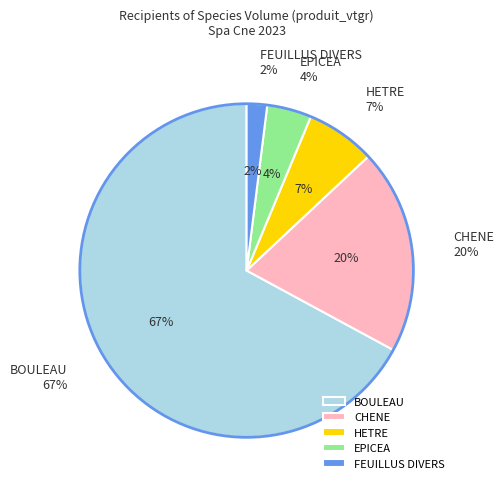

To the nearest percent, what portion does EPICEA represent?

4%